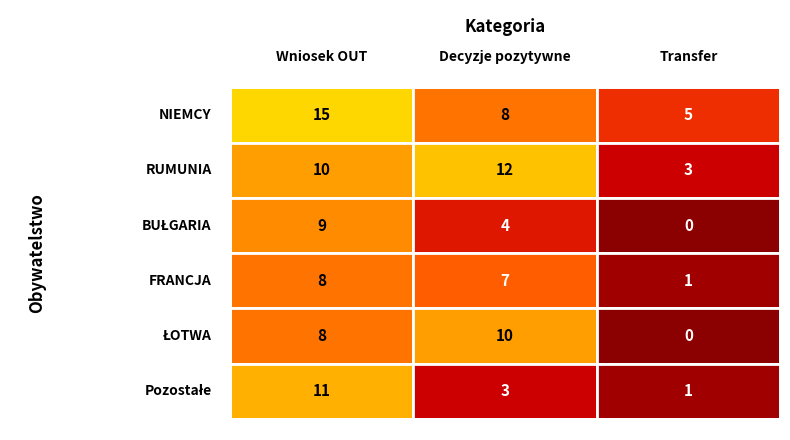

True or false: NIEMCY has a value of 10 at 0.

False